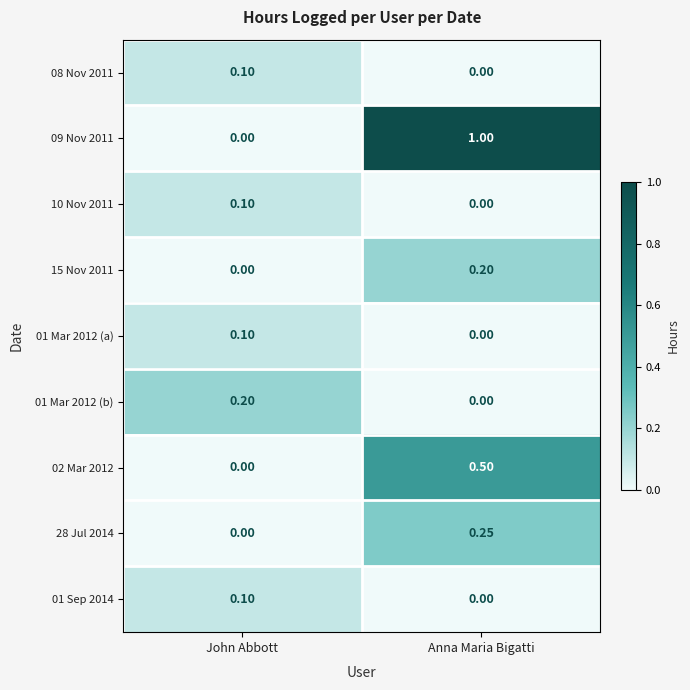

Where is 08 Nov 2011 nearest to the value 0?

Anna Maria Bigatti